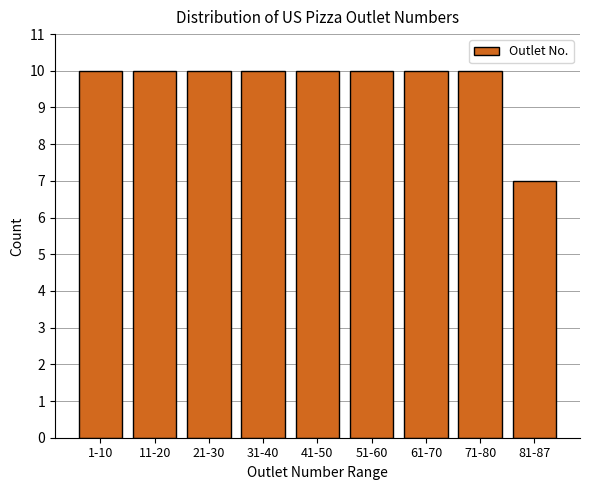

Reading left to right, transcribe all the data shown in this chart.

1-10=10	11-20=10	21-30=10	31-40=10	41-50=10	51-60=10	61-70=10	71-80=10	81-87=7